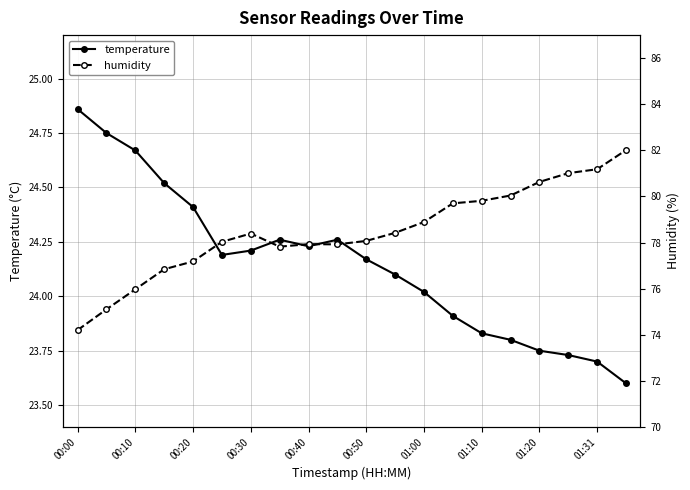

At which label does temperature first exceed 24?

00:00